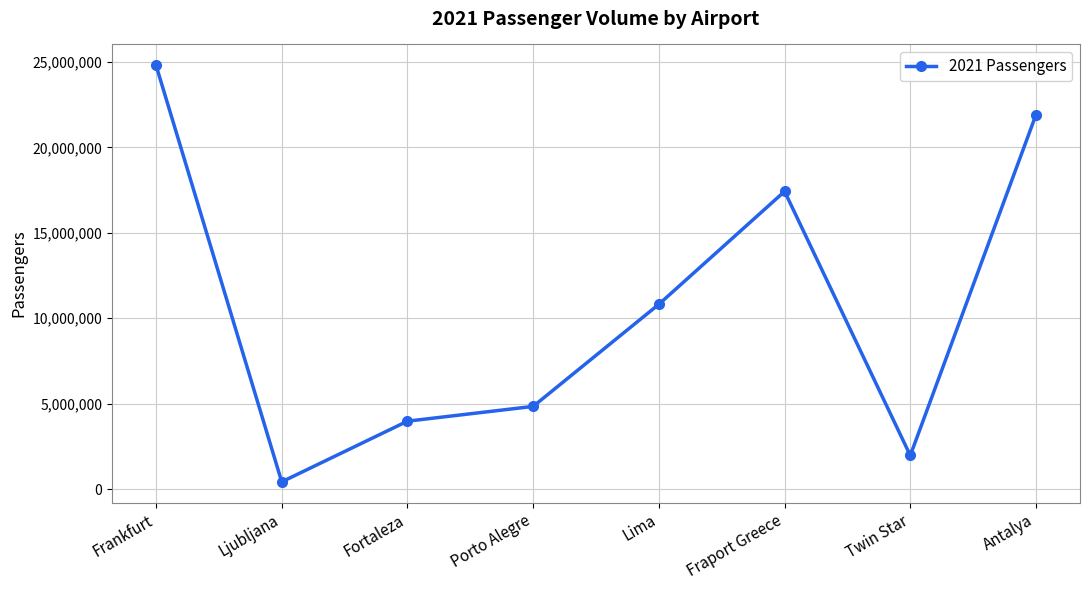

How many interior local valleys (lower than both neighbors) does the data have?

2